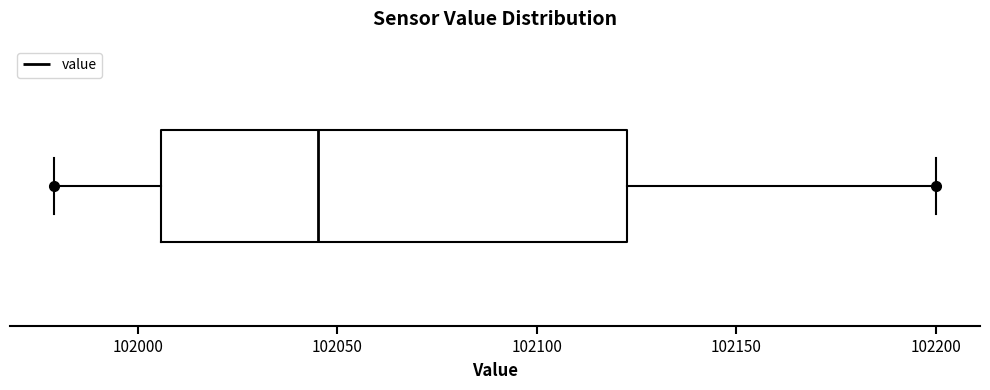

Transcribe this box plot: give where the median line is, the range the box spans, and where the two whiskers end, as read against the x-axis. The values are not printed on the chart, so give them approximately, as read against the axis.

median 102045, box 102005 to 102125, whiskers 101980 to 102200